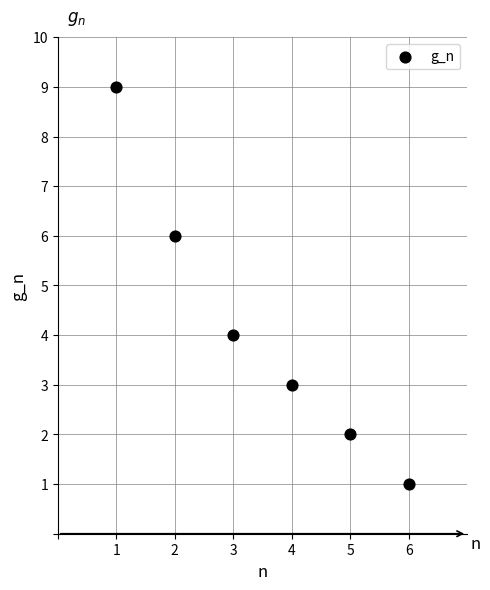

What is the range of Y values (max minus min)?

8